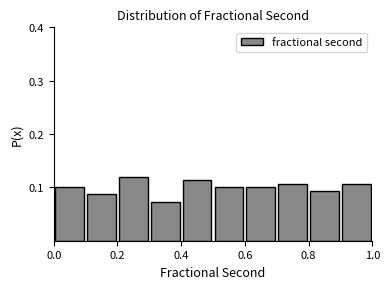

Reading left to right, transcribe this chart: for each bar, give the range it covers on the x-axis and its height. The values are not printed on the chart, so give them approximately, as read against the axis.

0.0 to 0.1: 0.10
0.1 to 0.2: 0.09
0.2 to 0.3: 0.12
0.3 to 0.4: 0.07
0.4 to 0.5: 0.11
0.5 to 0.6: 0.10
0.6 to 0.7: 0.10
0.7 to 0.8: 0.11
0.8 to 0.9: 0.09
0.9 to 1.0: 0.11